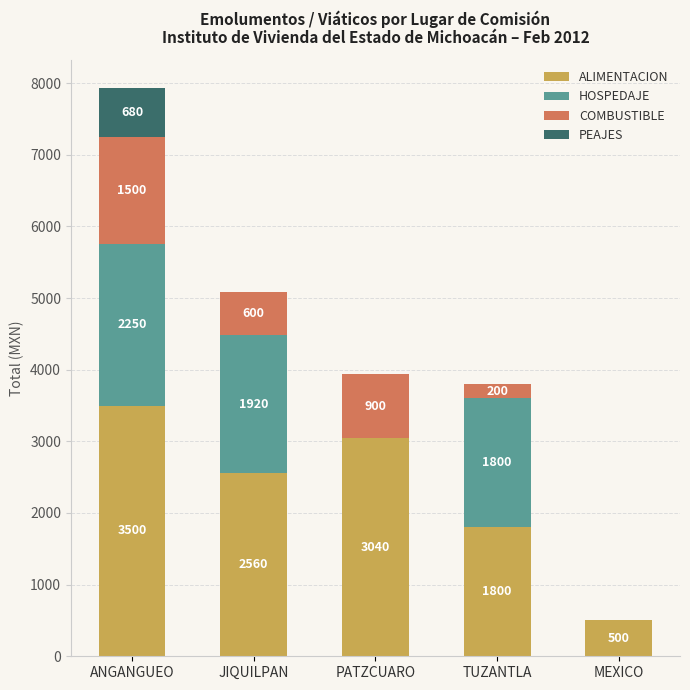

What is the maximum value for ALIMENTACION?

3500